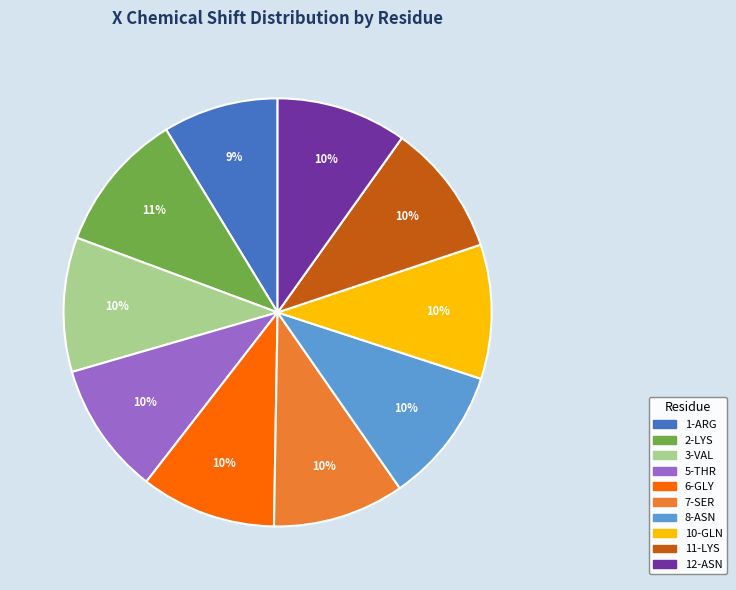

What percentage is the 10-GLN slice, to the nearest percent?

10%